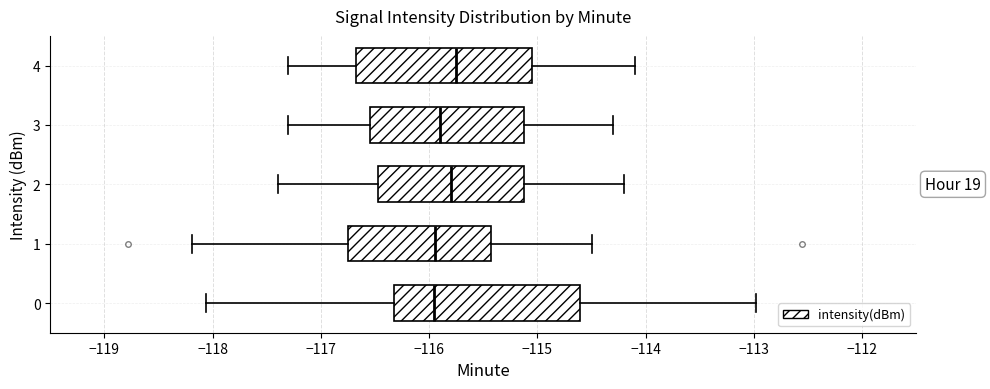

Reading bottom to top, read every box against the x-axis: the position of its median line, the range the box covers, and the ends of its whiskers. The values are not printed on the chart, so give them approximately, as read against the axis.

0: median -116.0, box -116.3 to -114.6, whiskers -118.1 to -113.0
1: median -115.9, box -116.7 to -115.4, whiskers -118.2 to -114.5
2: median -115.8, box -116.5 to -115.1, whiskers -117.4 to -114.2
3: median -115.9, box -116.5 to -115.1, whiskers -117.3 to -114.3
4: median -115.7, box -116.7 to -115.0, whiskers -117.3 to -114.1